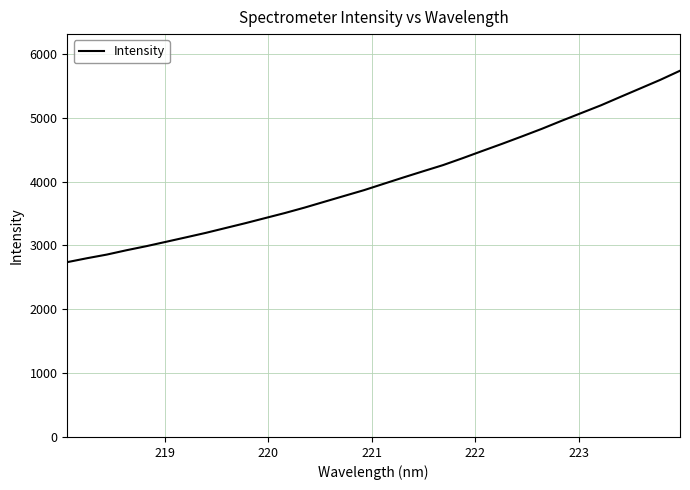

What is the difference between the maximum and second lowest values?

2936.8